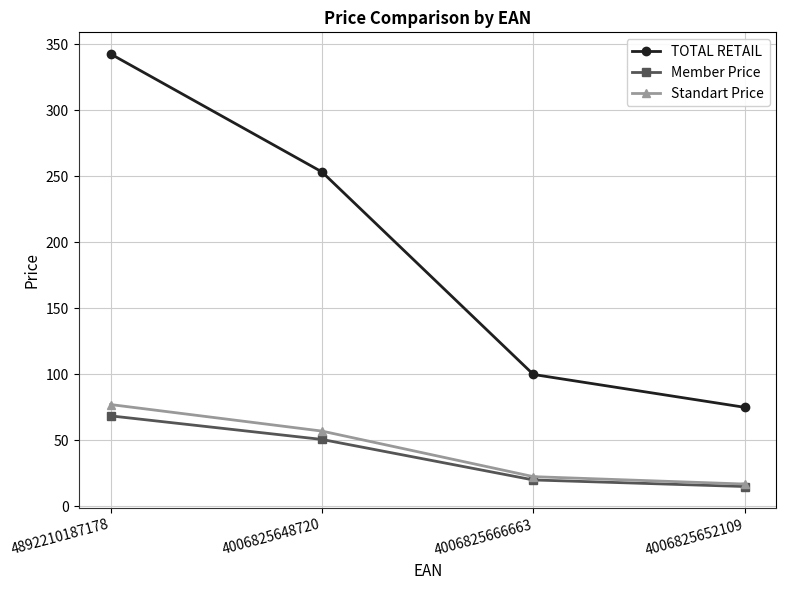

True or false: Member Price and TOTAL RETAIL intersect in this chart.

False